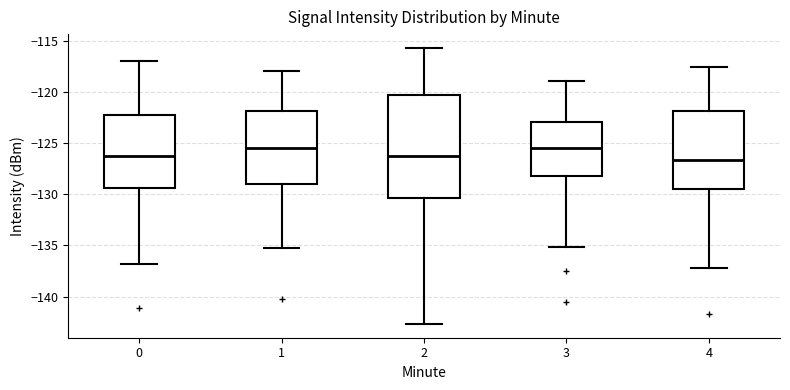

Comparing the boxes themselves (not the whiskers), which one is the tallest?

2